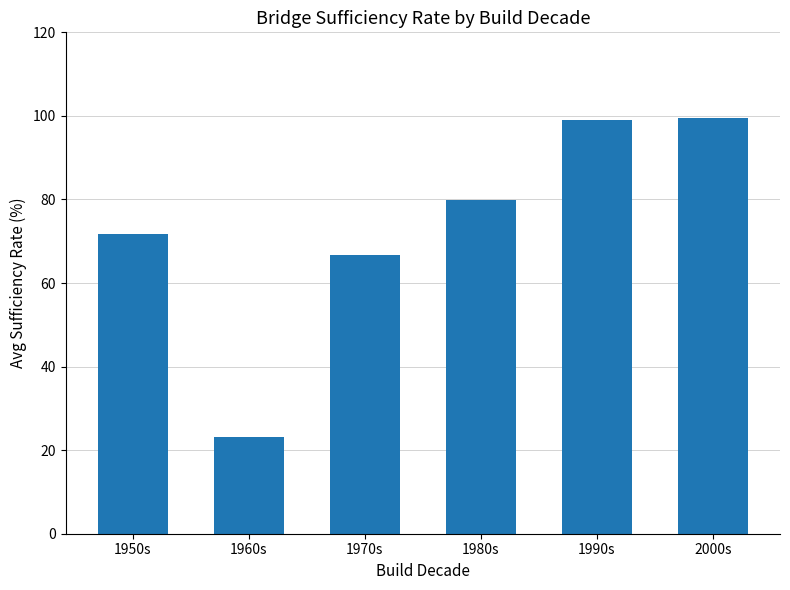

Does the chart contain any negative values?

No